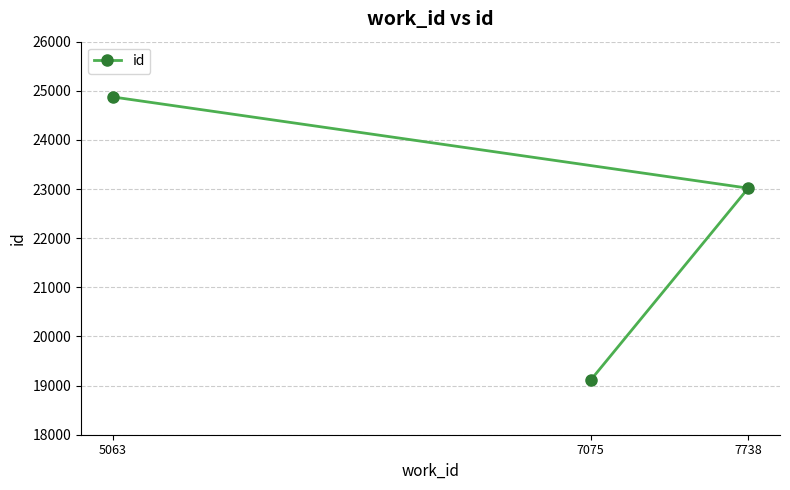

What is the smallest value displayed?

19113